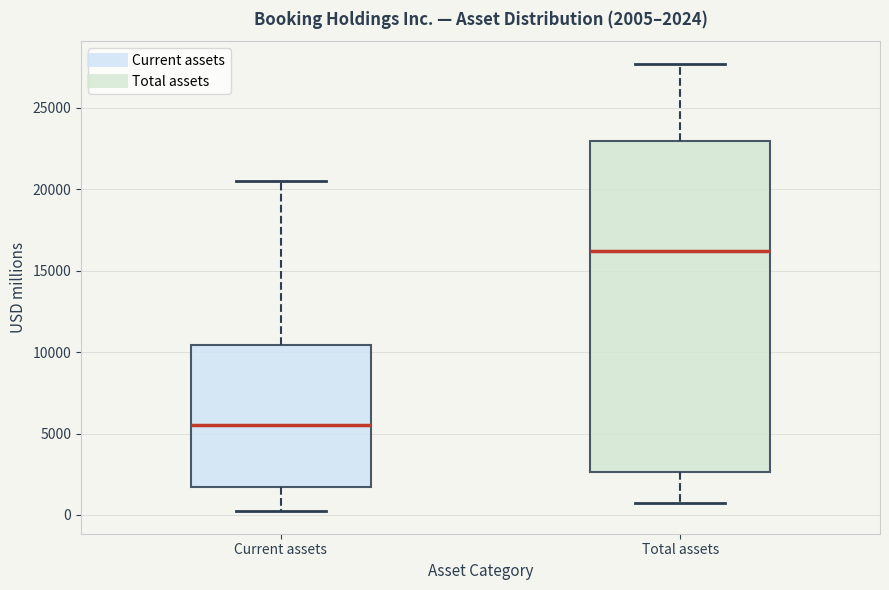

Comparing the boxes themselves (not the whiskers), which one is the tallest?

Total assets